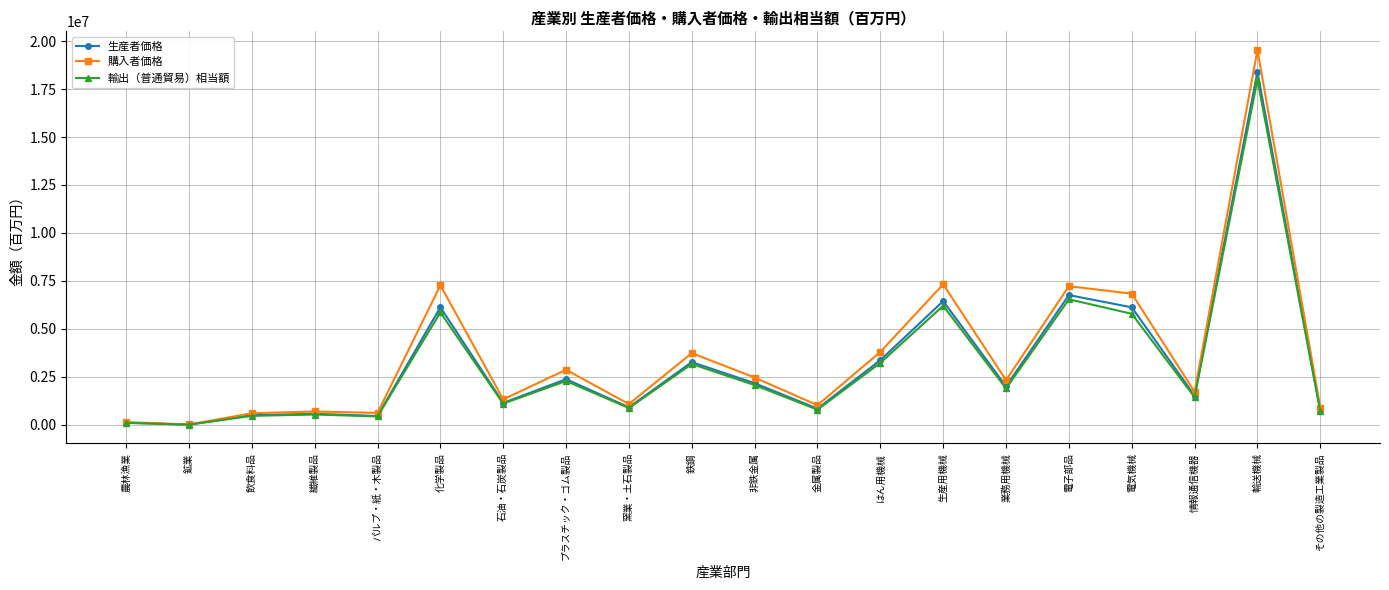

What is the difference between the 輸出（普通貿易）相当額 values at 窯業・土石製品 and その他の製造工業製品?

176500